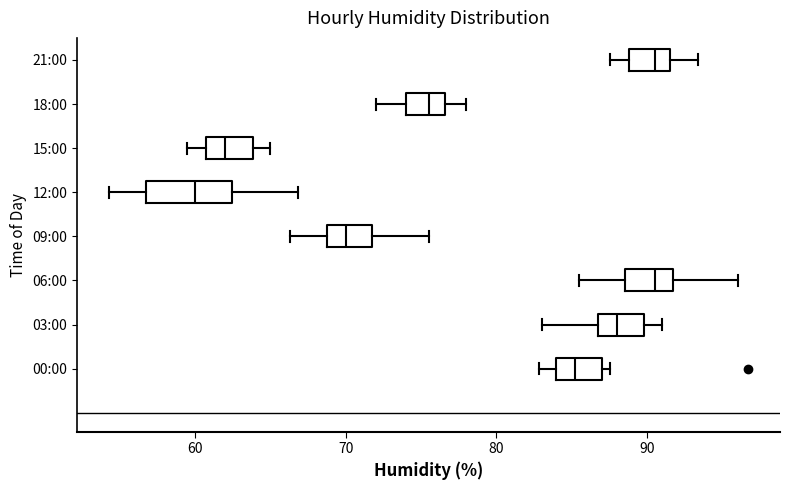

Reading bottom to top, read every box against the x-axis: the position of its median line, the range the box covers, and the ends of its whiskers. The values are not printed on the chart, so give them approximately, as read against the axis.

00:00: median 85, box 84 to 87, whiskers 83 to 88
03:00: median 88, box 87 to 90, whiskers 83 to 91
06:00: median 91, box 89 to 92, whiskers 86 to 96
09:00: median 70, box 69 to 72, whiskers 66 to 76
12:00: median 60, box 57 to 63, whiskers 54 to 67
15:00: median 62, box 61 to 64, whiskers 60 to 65
18:00: median 76, box 74 to 77, whiskers 72 to 78
21:00: median 91, box 89 to 92, whiskers 88 to 93